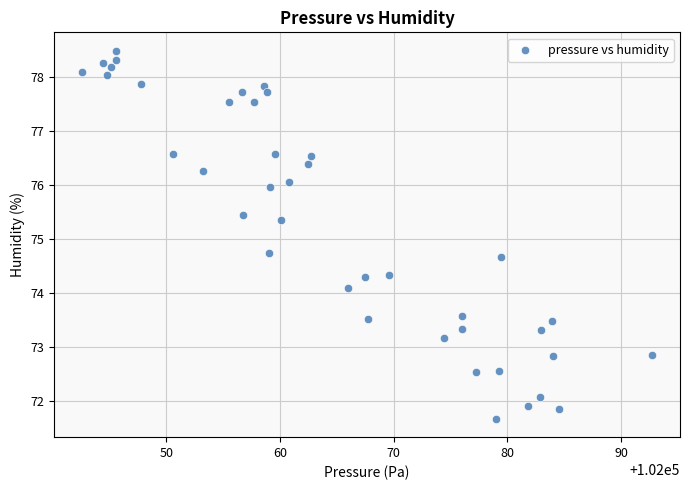

What is the range of Y values (max minus min)?

6.8